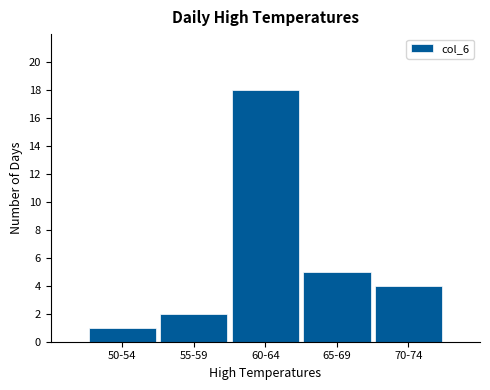

Reading left to right, list all the values displayed in this chart.

50-54=1	55-59=2	60-64=18	65-69=5	70-74=4